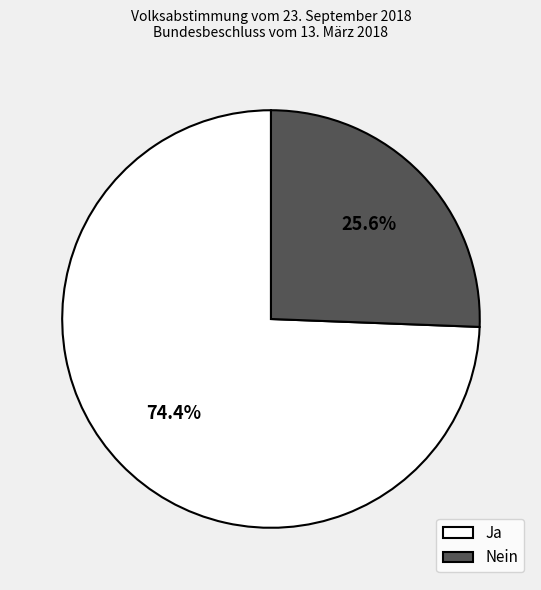

Is it true that Ja is 81% of the pie?

False